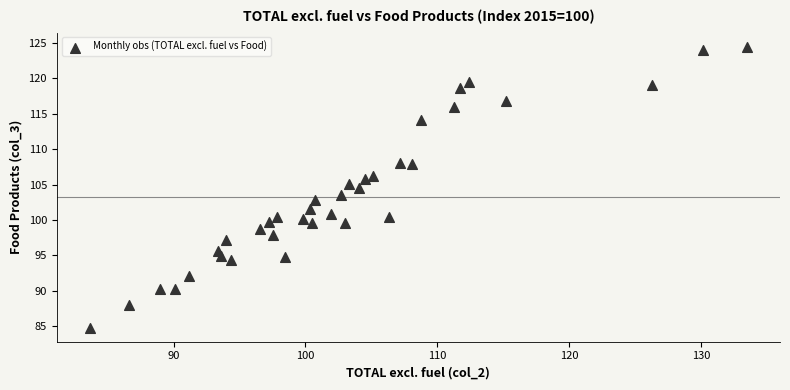

What is the range of Y values (max minus min)?

39.7